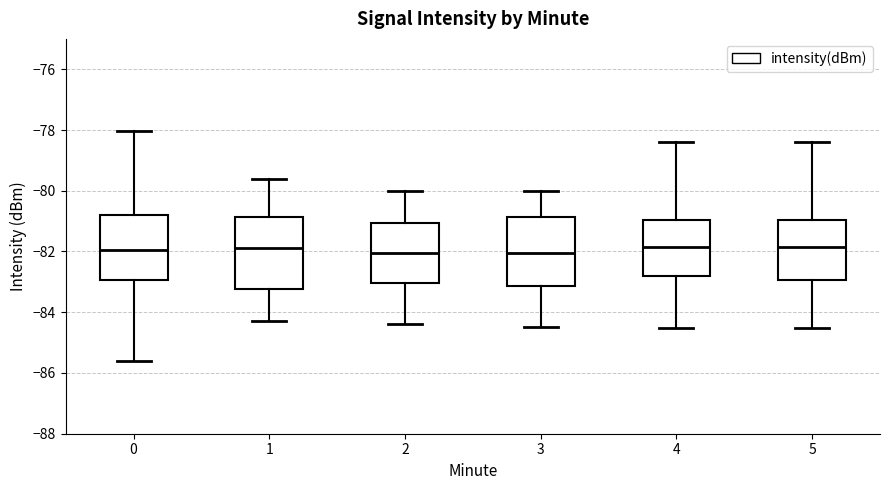

Reading left to right, read every box against the y-axis: the position of its median line, the range the box covers, and the ends of its whiskers. The values are not printed on the chart, so give them approximately, as read against the axis.

0: median -82.0, box -83.0 to -80.8, whiskers -85.6 to -78.0
1: median -81.8, box -83.2 to -80.8, whiskers -84.2 to -79.6
2: median -82.0, box -83.0 to -81.0, whiskers -84.4 to -80.0
3: median -82.0, box -83.2 to -80.8, whiskers -84.4 to -80.0
4: median -81.8, box -82.8 to -81.0, whiskers -84.6 to -78.4
5: median -81.8, box -83.0 to -81.0, whiskers -84.6 to -78.4